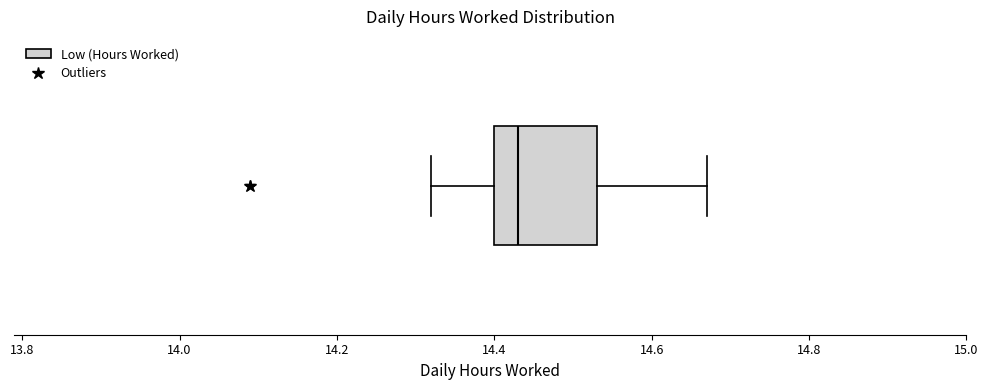

Where does the median line of the box sit on the x-axis? The values are not printed on the chart, so give them approximately, as read against the axis.

14.44